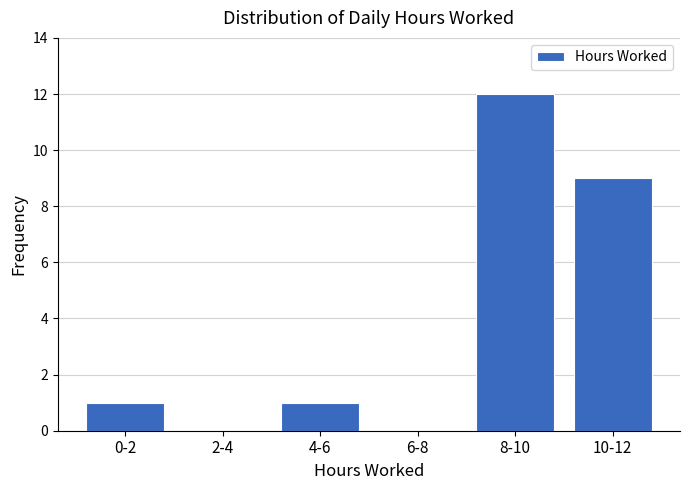

Reading left to right, what are all the values shown in this chart?

0-2=1	2-4=0	4-6=1	6-8=0	8-10=12	10-12=9